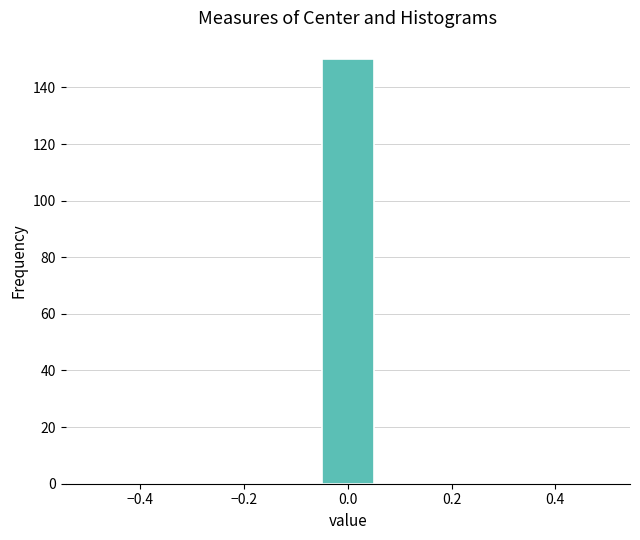

What is the height of the bar covering -0.06 to 0.06 on the x-axis? Neither the bar edges nor the heights are printed on the chart, so give them approximately, as read against the axes.

150